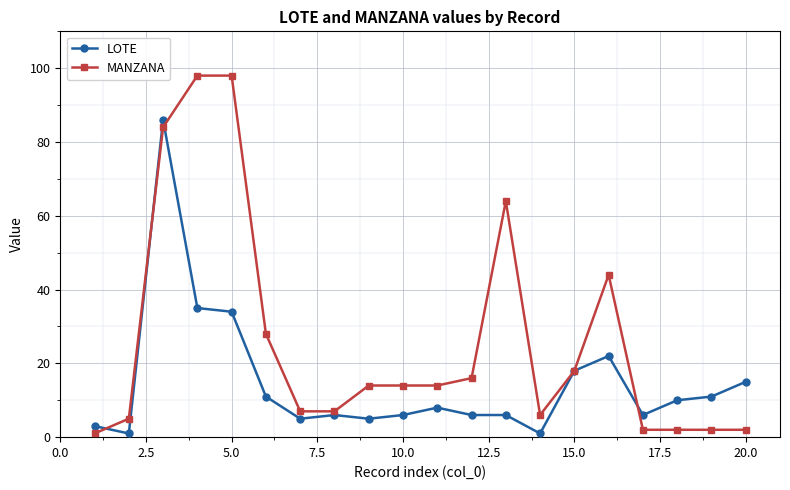

List the series in order of their peak value, highest first.

MANZANA, LOTE